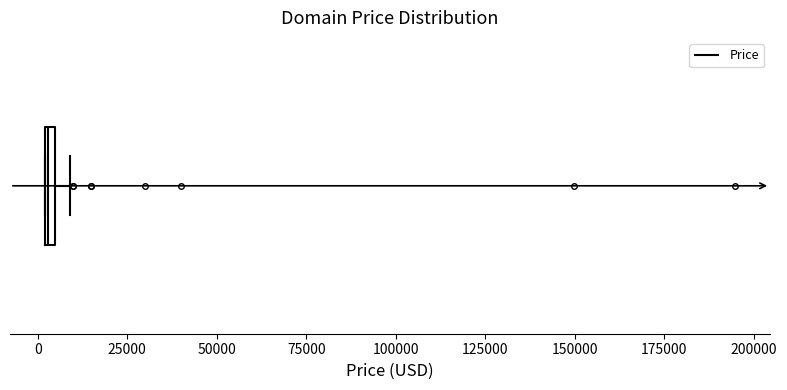

Where is the right edge of the box on the x-axis? The values are not printed on the chart, so give them approximately, as read against the axis.

5000